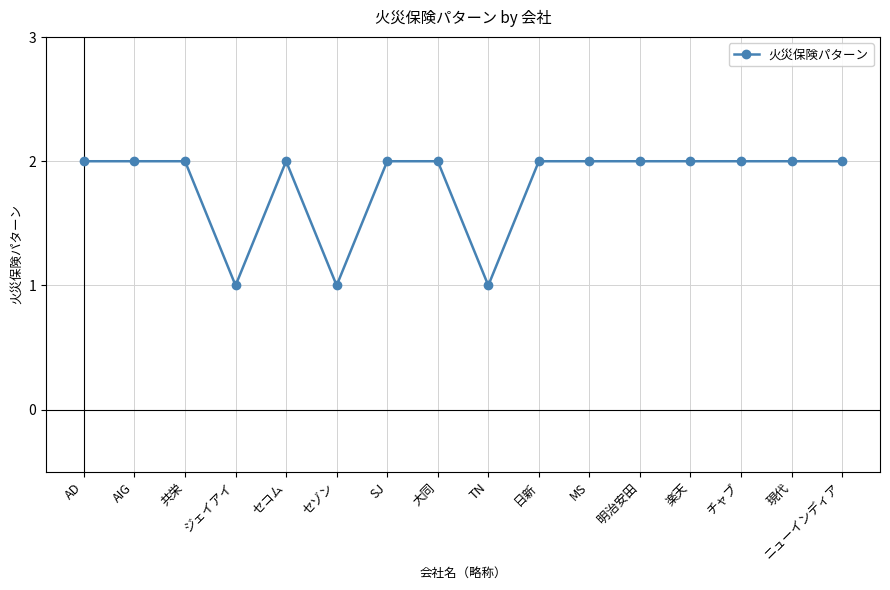

Approximately how many times larger is the value at 楽天 compared to MS?

1.0